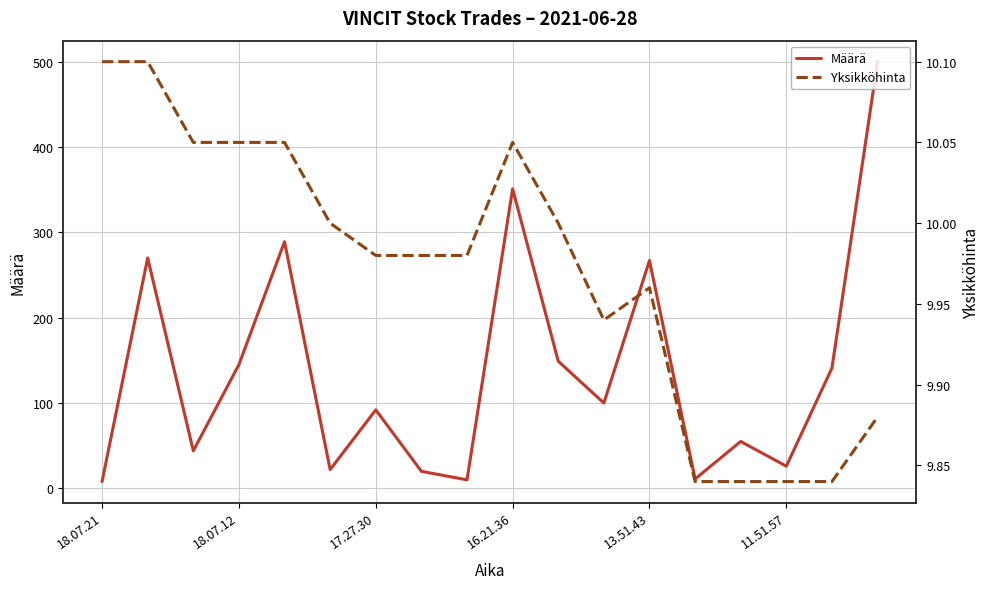

At which label is Määrä closest to 254?

13.51.43